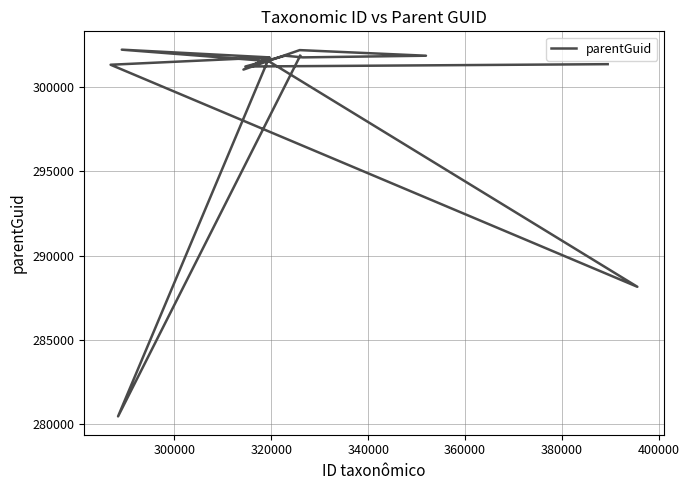

What is the label of the 12th point from the right?

340000